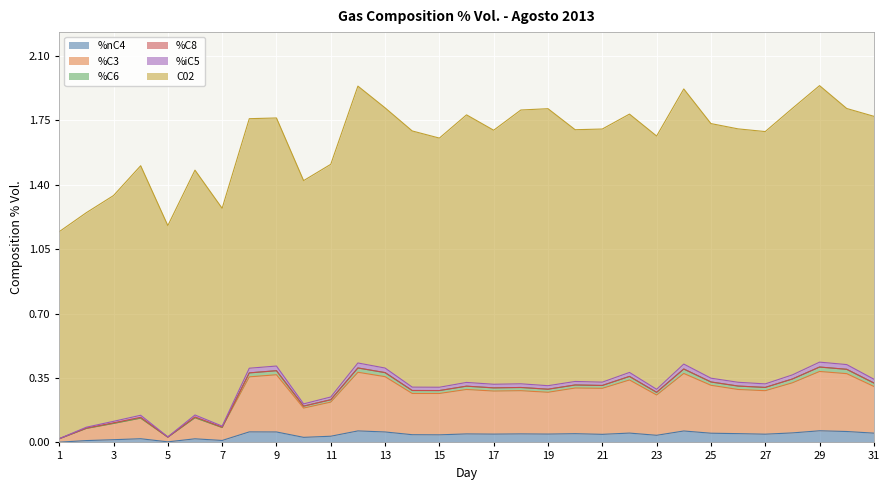

True or false: %nC4 has a value of 0.1 at 31.

True